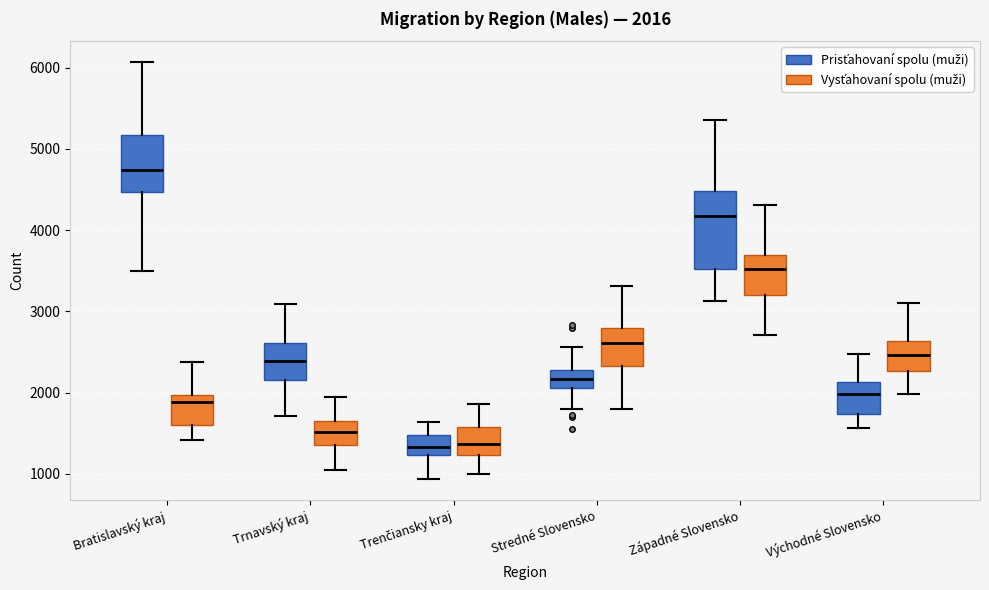

Which box has the highest median line?

Bratislavský kraj (Prisťahovaní spolu (muži))